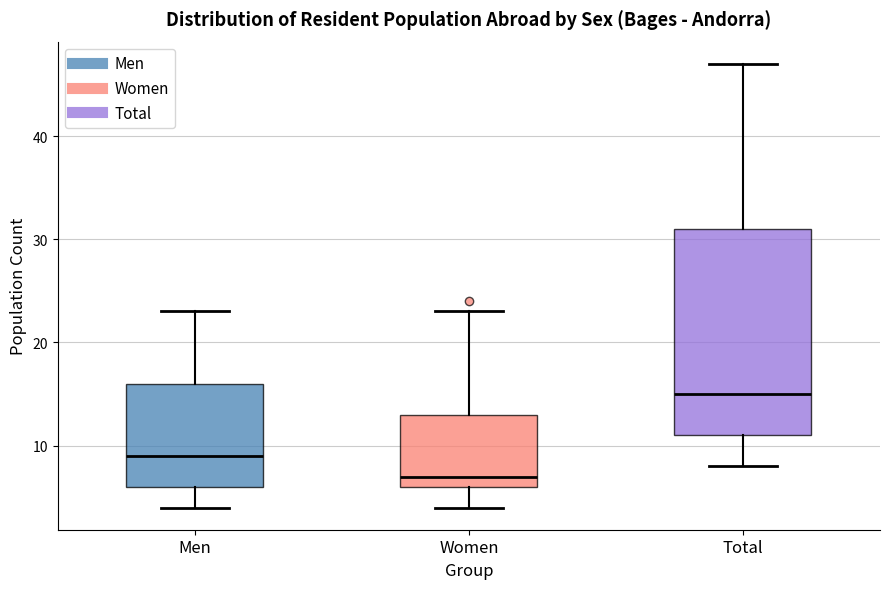

Which box is the tallest, from its lower edge to its upper edge?

Total